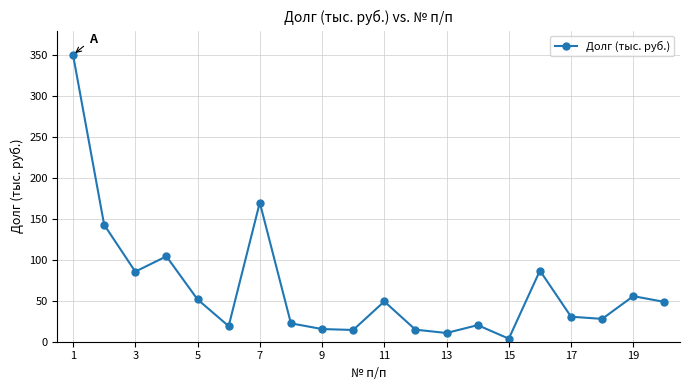

What is the value of the 13th point from the left?

10.7